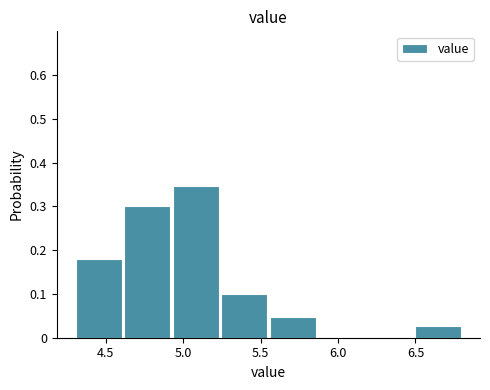

What is the height of the bar covering 4.30 to 4.60 on the x-axis? Neither the bar edges nor the heights are printed on the chart, so give them approximately, as read against the axes.

0.18